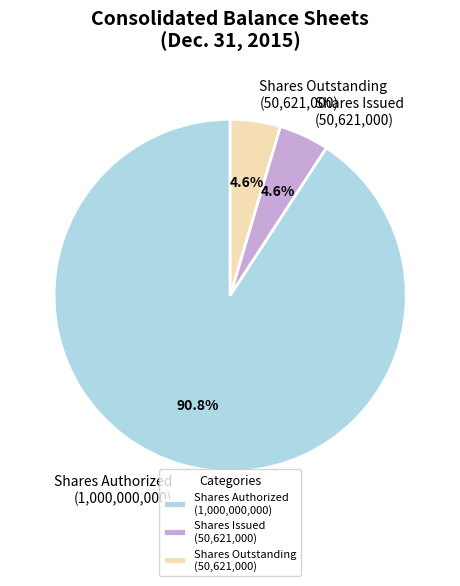

Do Shares Issued (50,621,000) and Shares Authorized (1,000,000,000) together represent more than half of the pie?

Yes